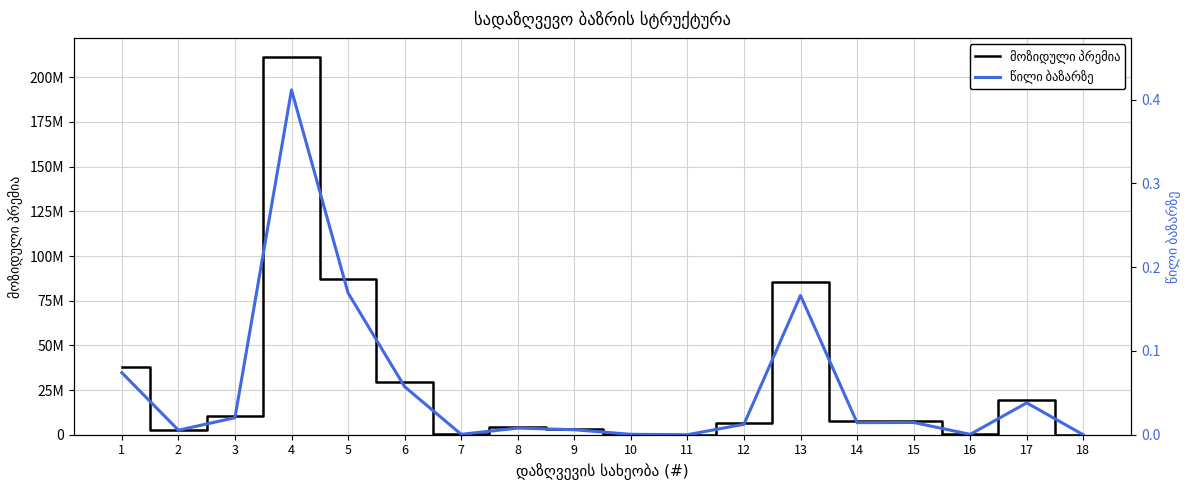

At which label does მოზიდული პრემია reach its peak?

4